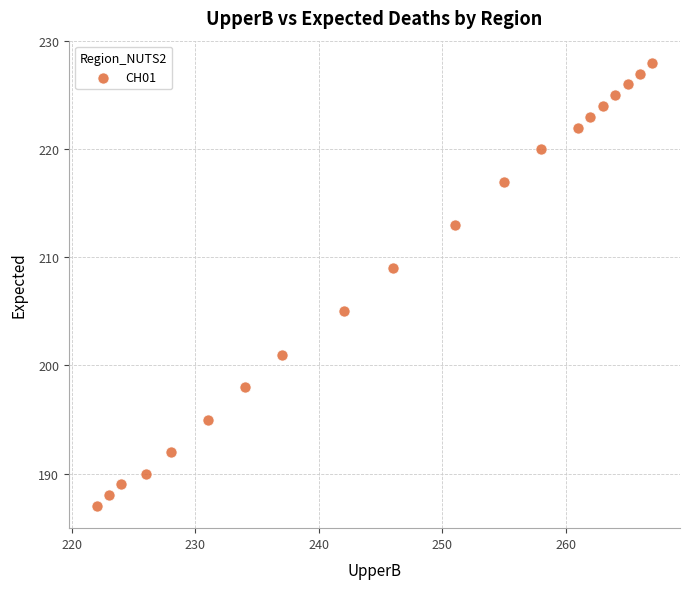

What is the range of X values (max minus min)?

45